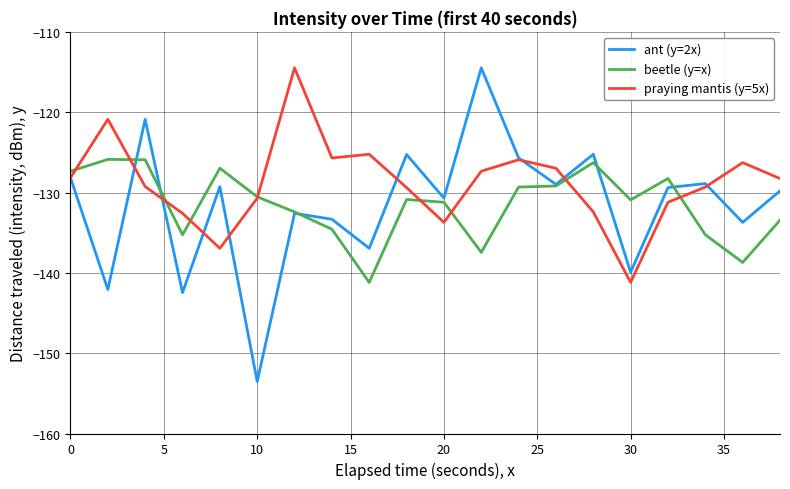

Which series has the largest range (max minus min)?

ant (y=2x)